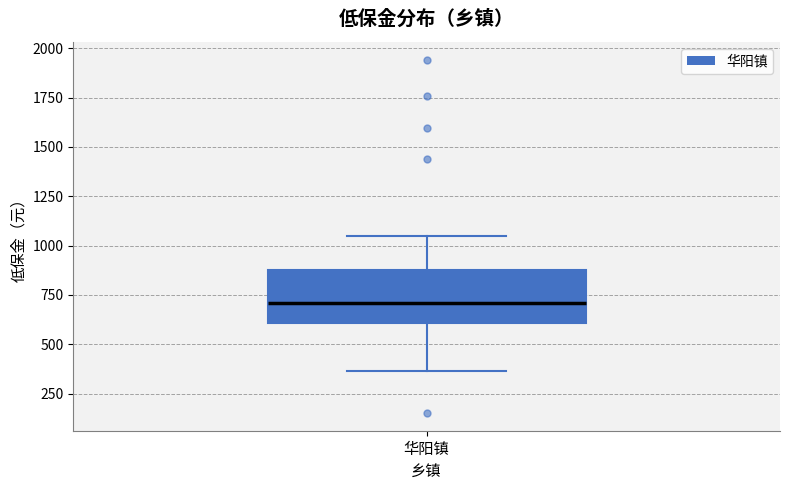

Read this box plot against the y-axis: the position of the median line, the range covered by the box, and the ends of both whiskers. The values are not printed on the chart, so give them approximately, as read against the axis.

median 700, box 600 to 900, whiskers 350 to 1050